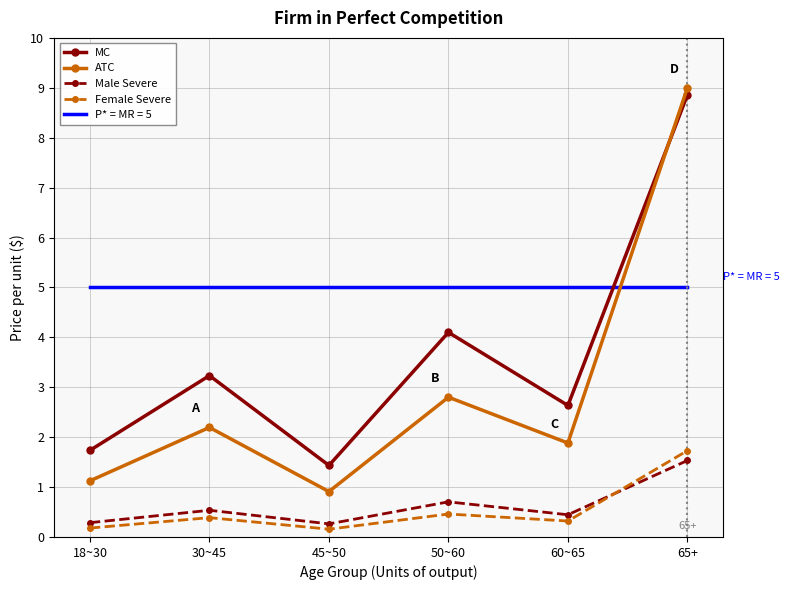

What position from the left is 60~65?

5